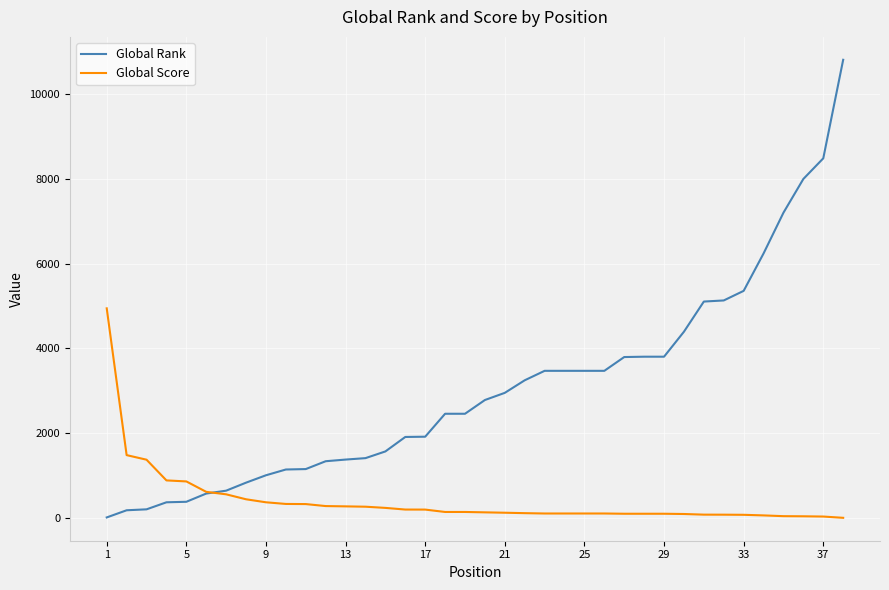

What is the difference between the maximum and minimum values in the Global Score series?

4938